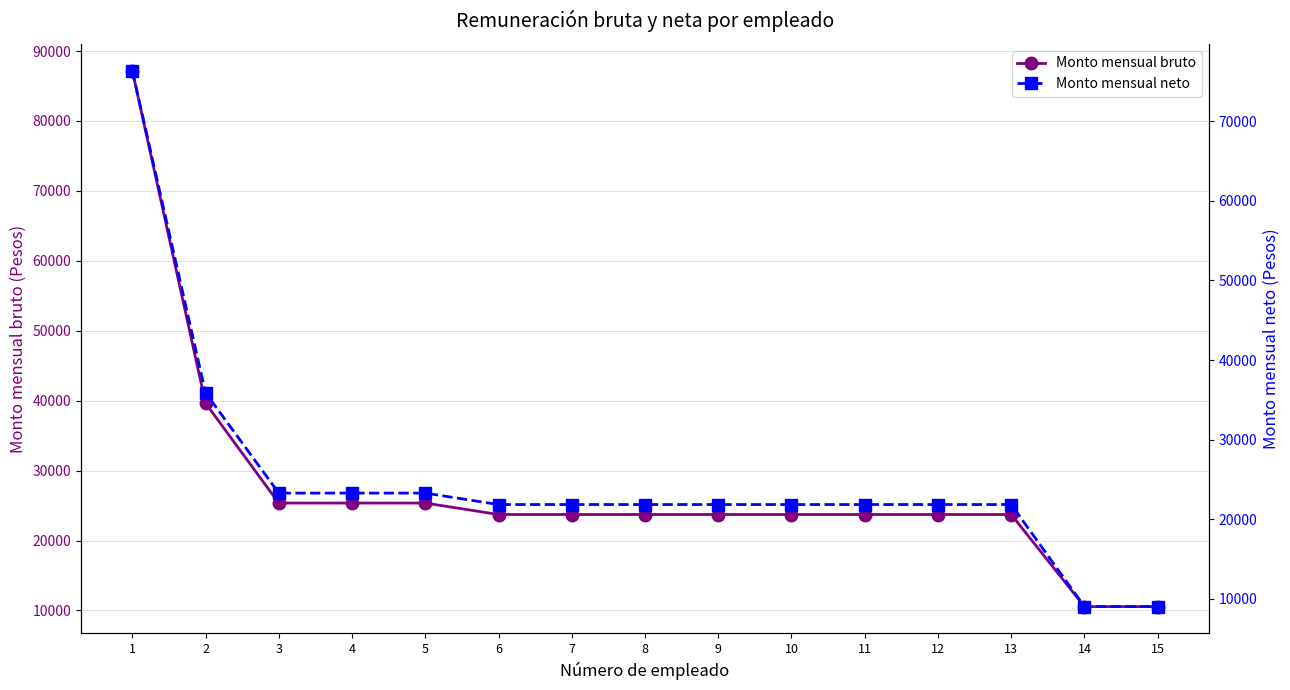

Rank the series at 1 from highest to lowest value.

Monto mensual bruto, Monto mensual neto